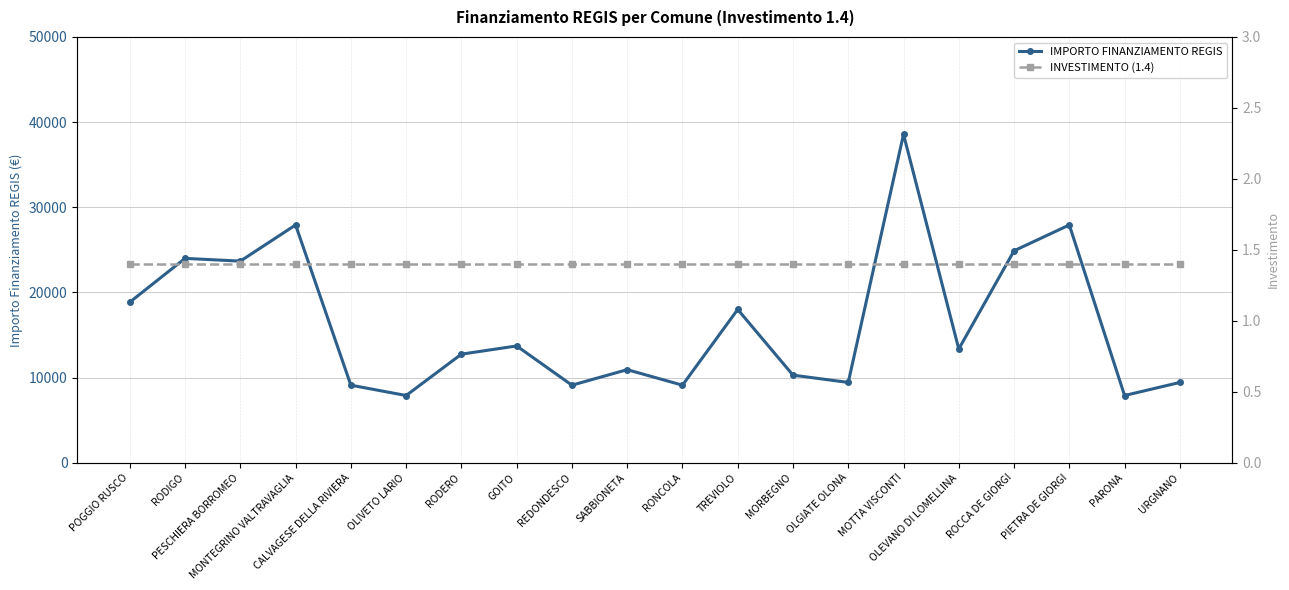

Which series has the largest total across all categories?

IMPORTO FINANZIAMENTO REGIS